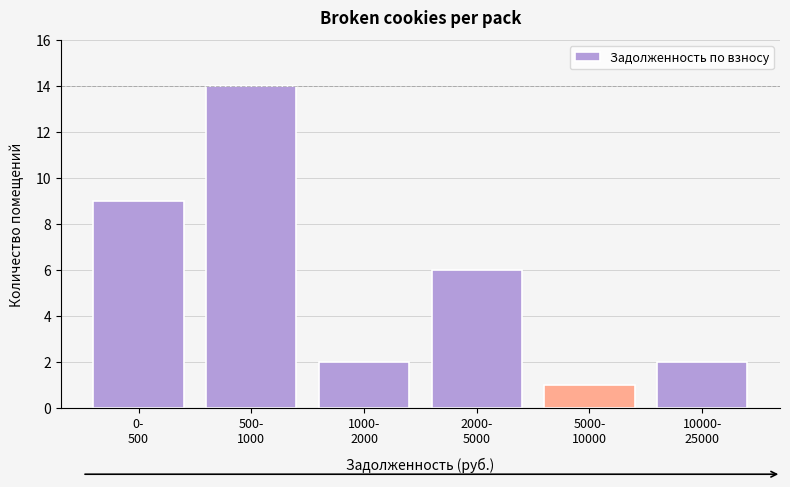

Reading right to left, extract all data points from this chart.

2	1	6	2	14	9